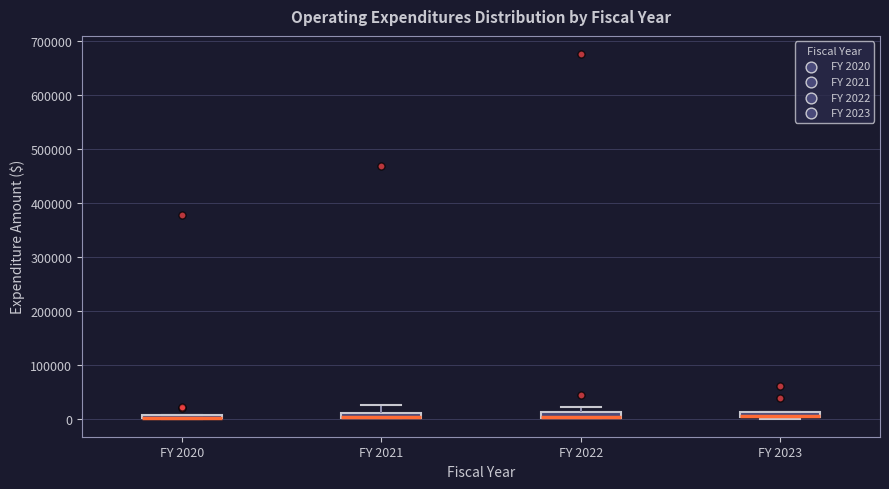

Where is the upper edge of the box for FY 2022 on the y-axis? The values are not printed on the chart, so give them approximately, as read against the axis.

10000